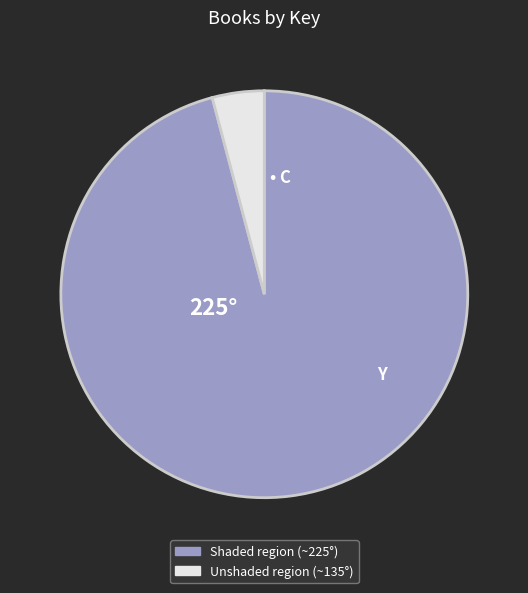

Which slice is the largest?

Shaded region (~225°)